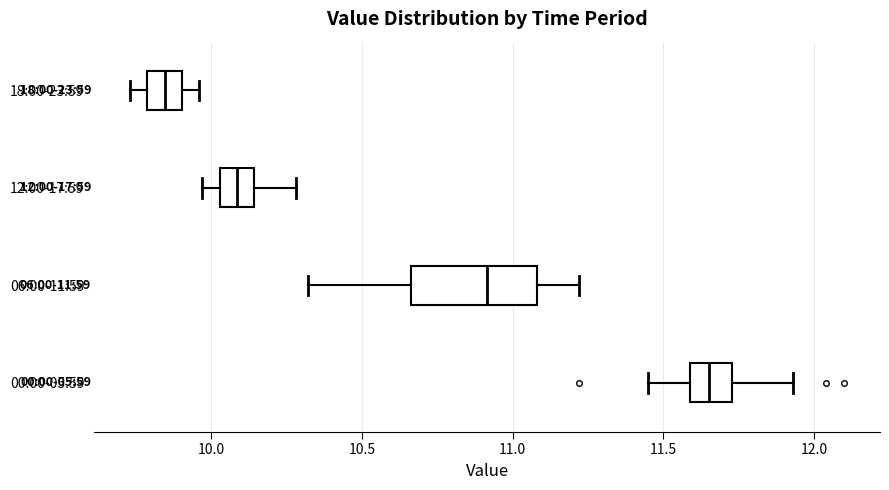

Comparing the boxes themselves (not the whiskers), which one is the widest?

06:00-11:59